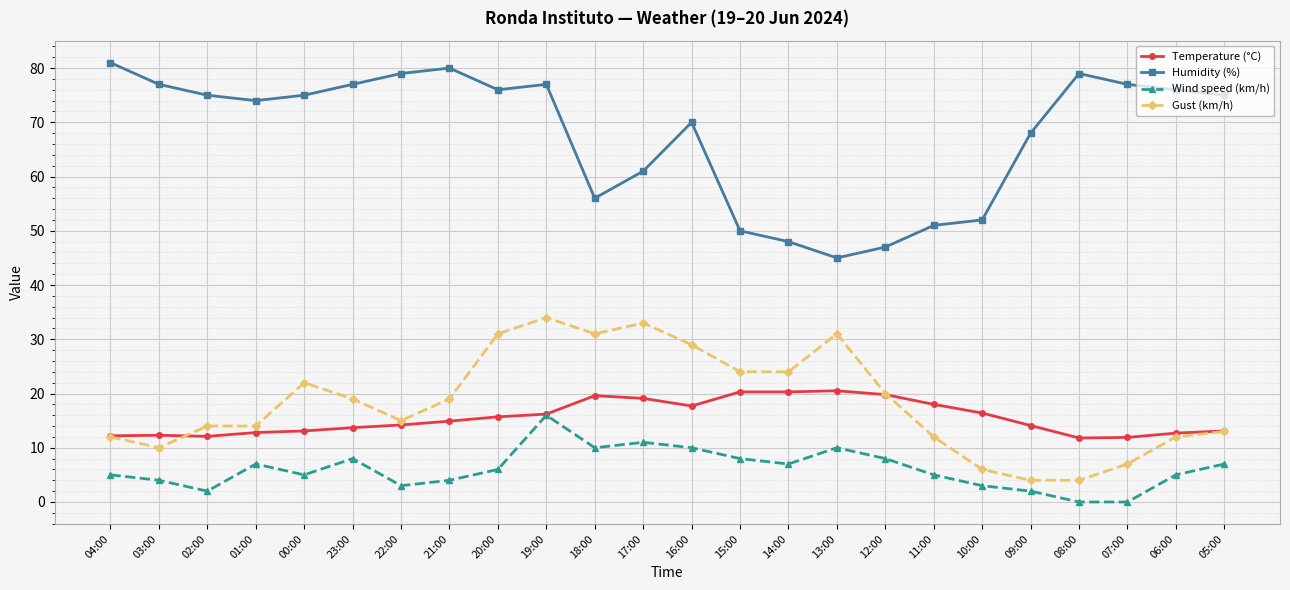

The value of Wind speed (km/h) at 12:00 is 8.0. True or false?

True